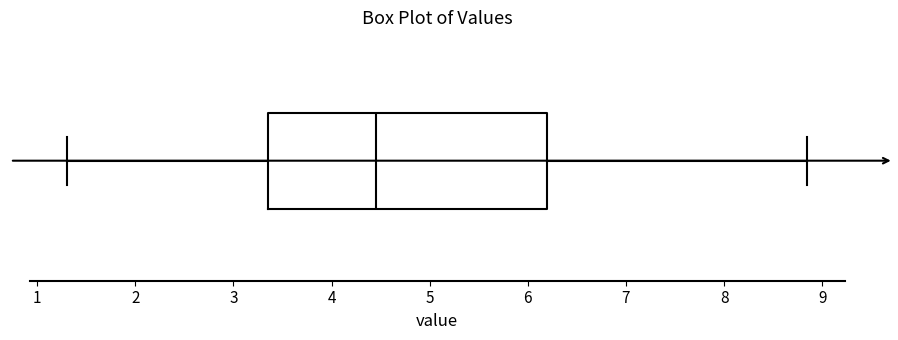

Transcribe this box plot: give where the median line is, the range the box spans, and where the two whiskers end, as read against the x-axis. The values are not printed on the chart, so give them approximately, as read against the axis.

median 4.5, box 3.4 to 6.2, whiskers 1.3 to 8.9